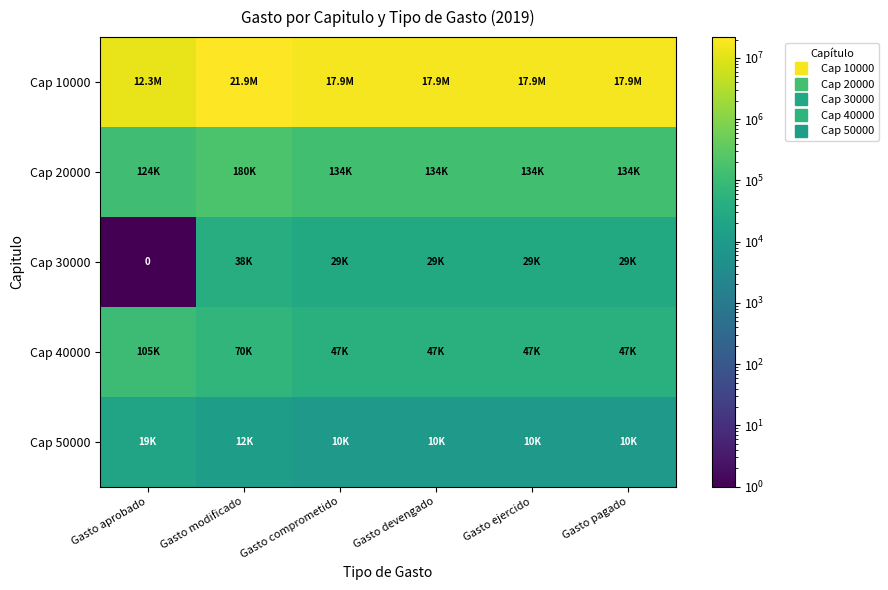

What is the maximum value for Cap 30000?

37613.6